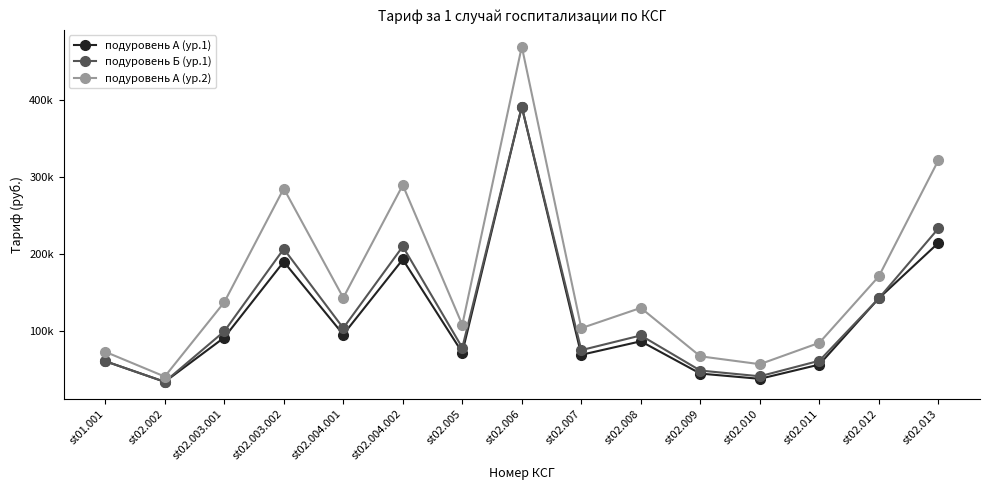

What are all the series names shown in the legend?

подуровень А (ур.1), подуровень Б (ур.1), подуровень А (ур.2)